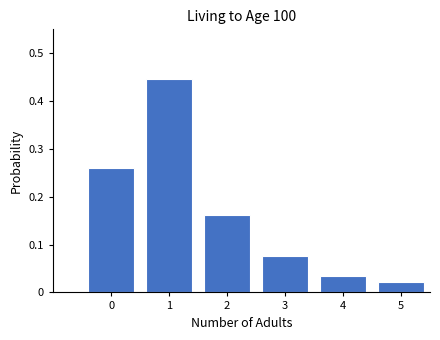

Which has a higher value, 5 or 4?

4